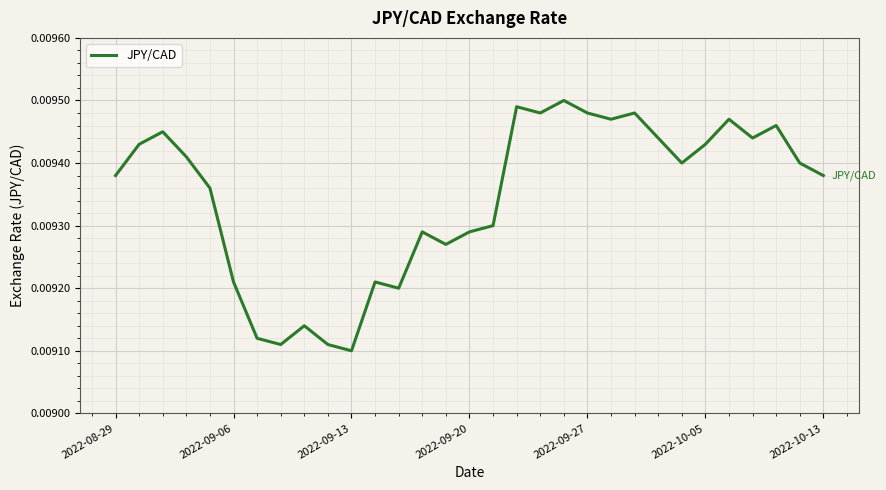

Does the chart display data point markers on the line(s)?

No